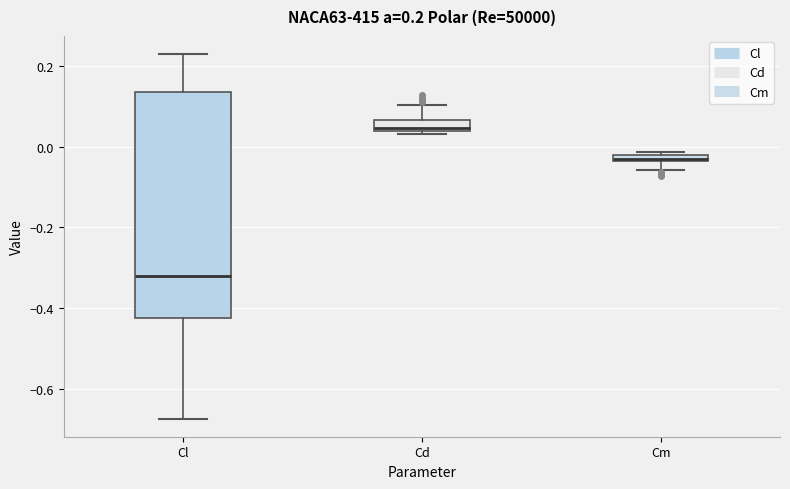

Comparing the boxes themselves (not the whiskers), which one is the tallest?

Cl